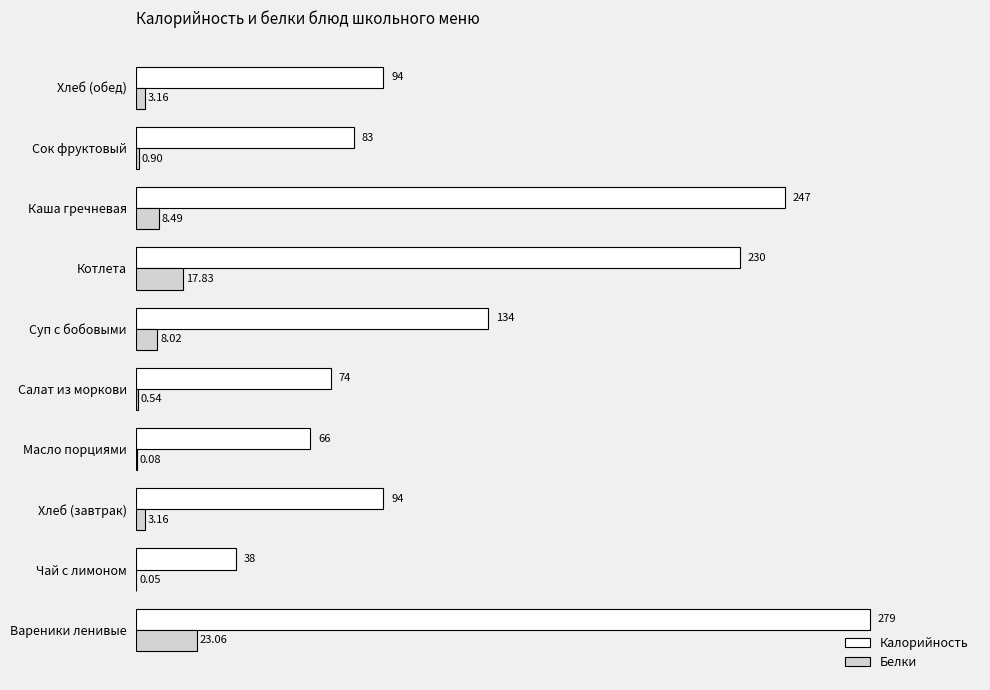

What is the sum of the Калорийность values at Хлеб (обед) and Чай с лимоном?

132.0